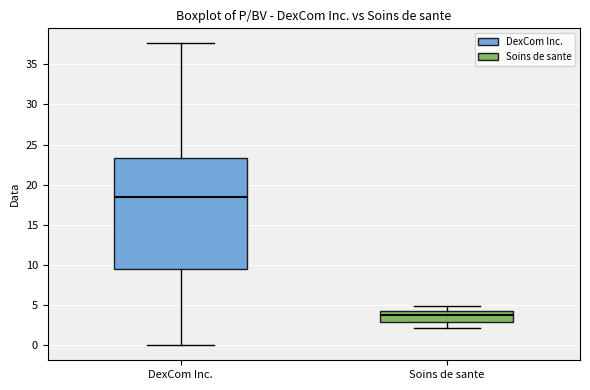

Which box is the tallest, from its lower edge to its upper edge?

DexCom Inc.